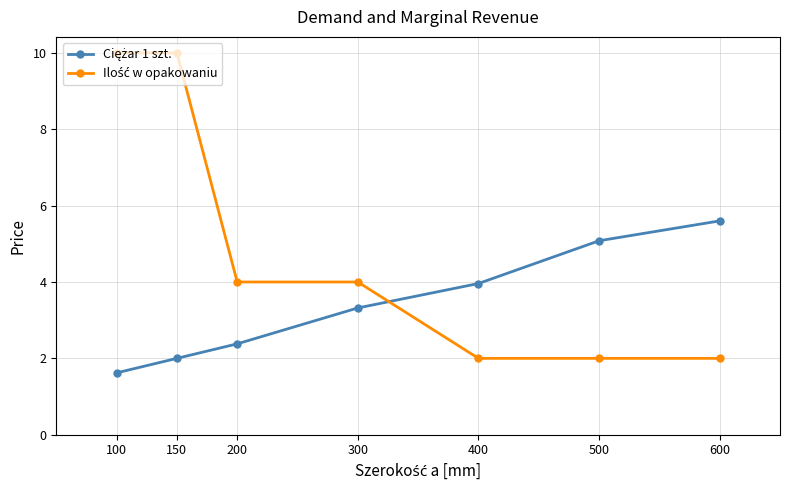

What is the spread (max minus min) of values at 150?

8.0